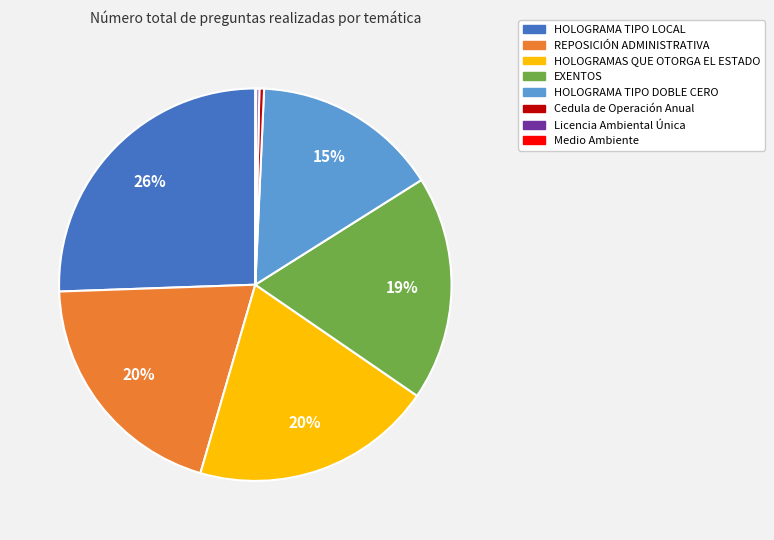

The HOLOGRAMA TIPO DOBLE CERO slice represents 15% of the pie. True or false?

True